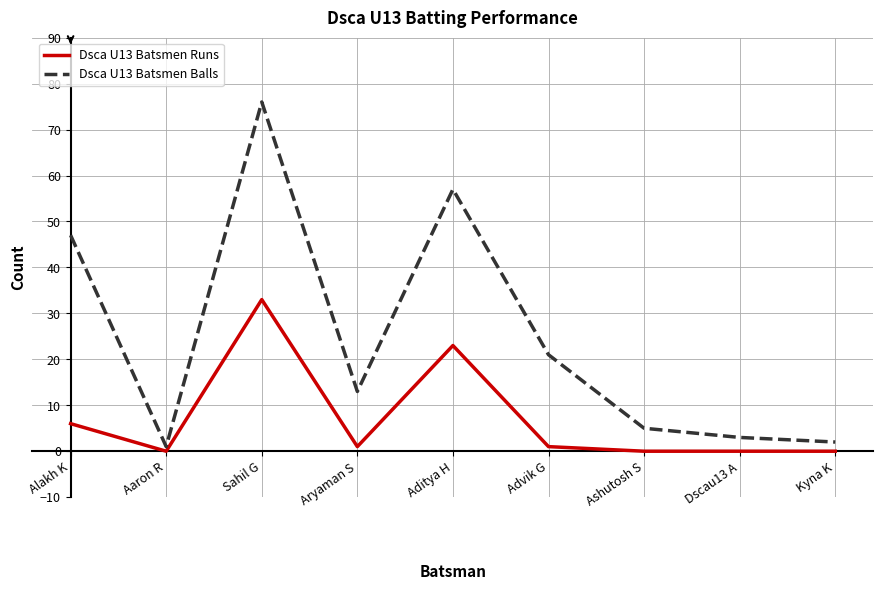

What position from the left is Sahil G?

3